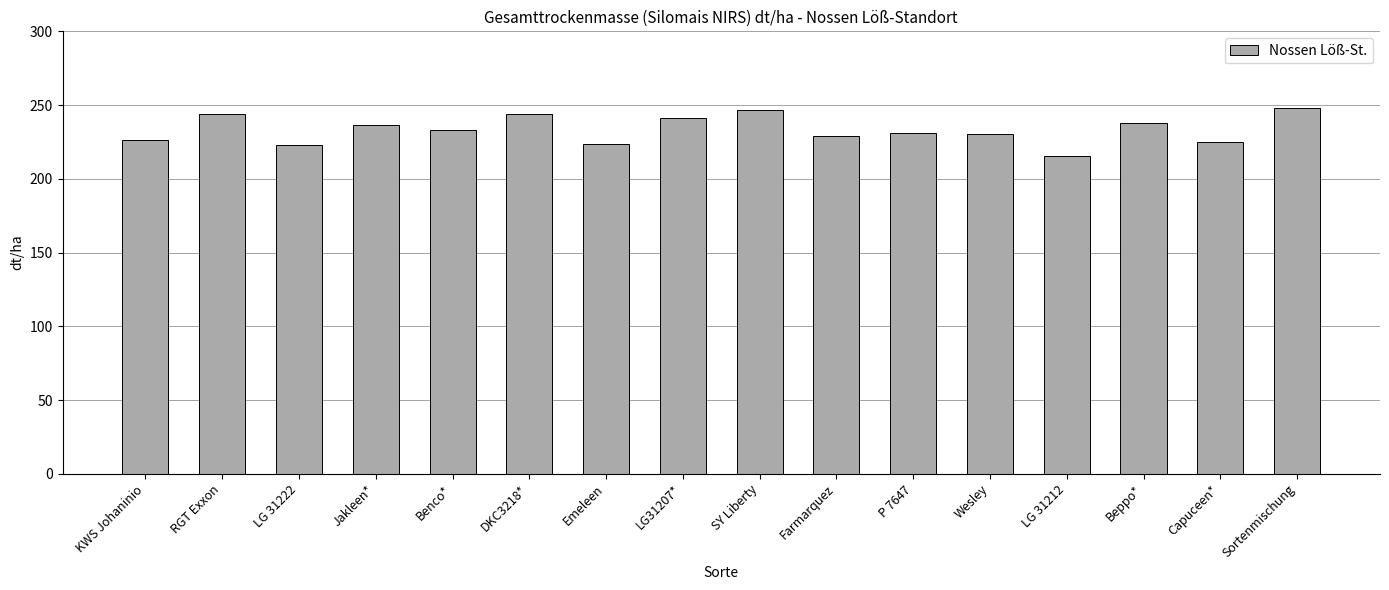

What is the change in value from Jakleen* to Capuceen*?

-11.1